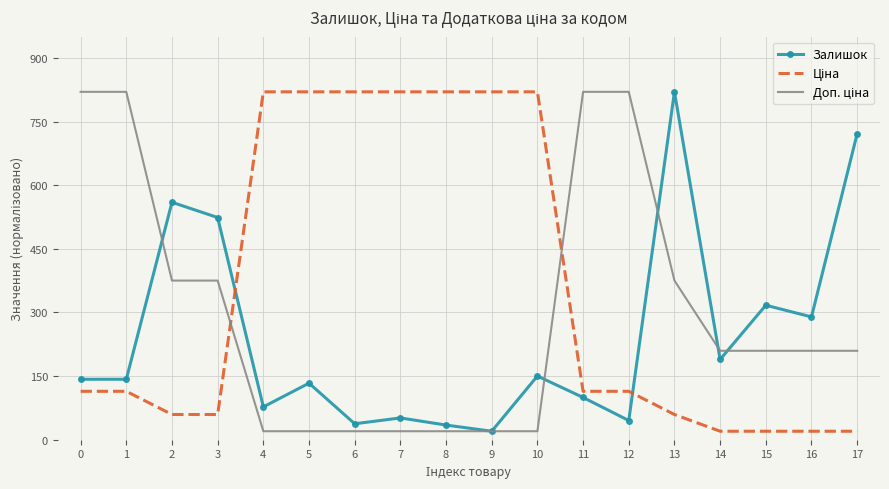

What is the greatest value displayed?

820.0